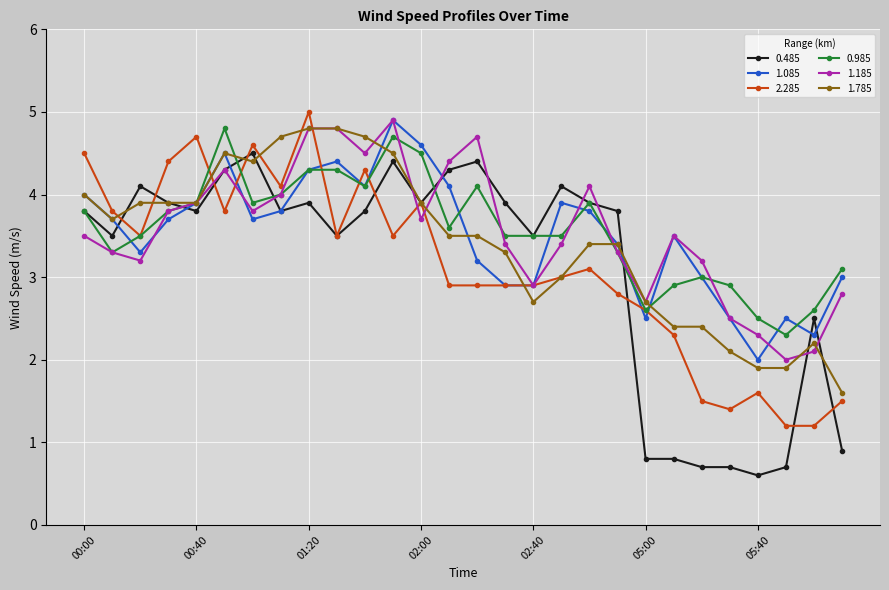

Which series has the widest spread of values?

0.485